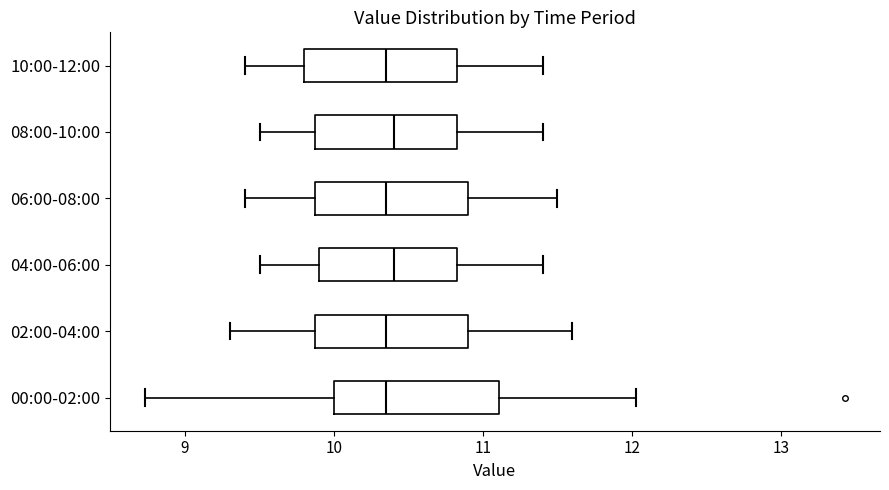

Reading bottom to top, read every box against the x-axis: the position of its median line, the range the box covers, and the ends of its whiskers. The values are not printed on the chart, so give them approximately, as read against the axis.

00:00-02:00: median 10.4, box 10.0 to 11.1, whiskers 8.7 to 12.0
02:00-04:00: median 10.4, box 9.9 to 10.9, whiskers 9.3 to 11.6
04:00-06:00: median 10.4, box 9.9 to 10.8, whiskers 9.5 to 11.4
06:00-08:00: median 10.4, box 9.9 to 10.9, whiskers 9.4 to 11.5
08:00-10:00: median 10.4, box 9.9 to 10.8, whiskers 9.5 to 11.4
10:00-12:00: median 10.4, box 9.8 to 10.8, whiskers 9.4 to 11.4